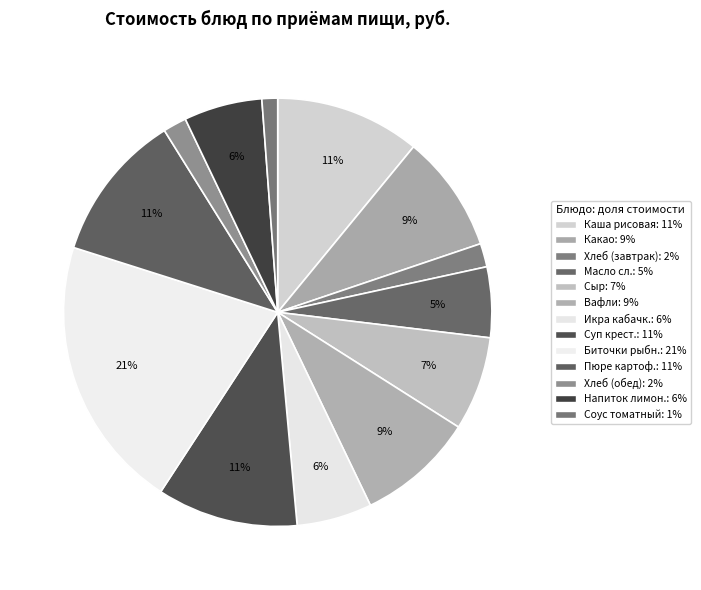

How many segments does this pie chart have?

13